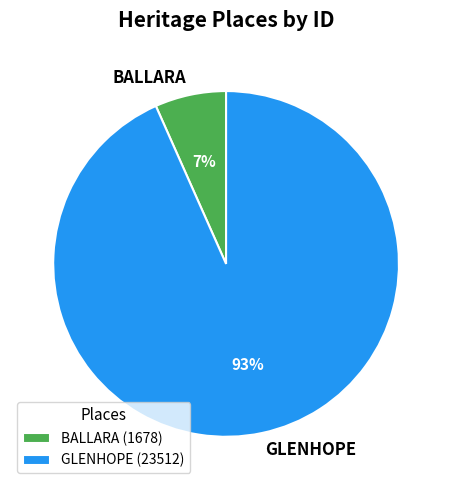

What percentage is the BALLARA slice, to the nearest percent?

7%